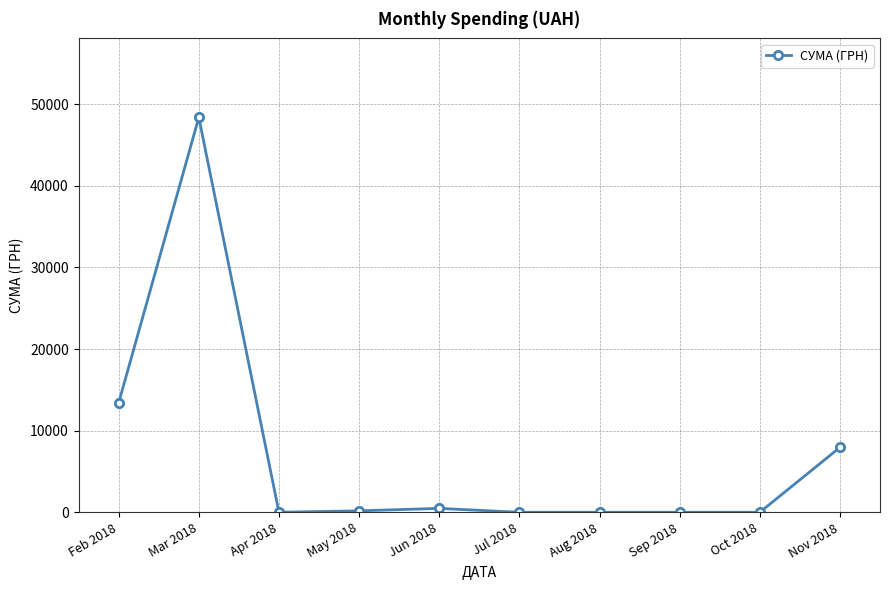

The chart shows a value of 14745.7 at Sep 2018. True or false?

False